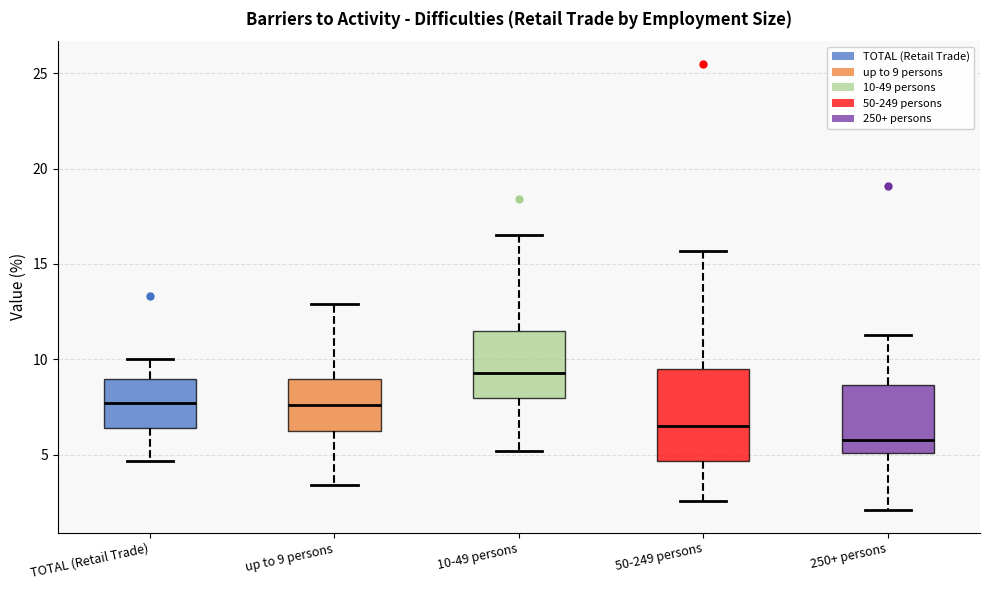

Reading left to right, read every box against the y-axis: the position of its median line, the range the box covers, and the ends of its whiskers. The values are not printed on the chart, so give them approximately, as read against the axis.

TOTAL (Retail Trade): median 7.5, box 6.5 to 9.0, whiskers 4.5 to 10.0
up to 9 persons: median 7.5, box 6.0 to 9.0, whiskers 3.5 to 13.0
10-49 persons: median 9.5, box 8.0 to 11.5, whiskers 5.0 to 16.5
50-249 persons: median 6.5, box 4.5 to 9.5, whiskers 2.5 to 15.5
250+ persons: median 6.0, box 5.0 to 8.5, whiskers 2.0 to 11.5